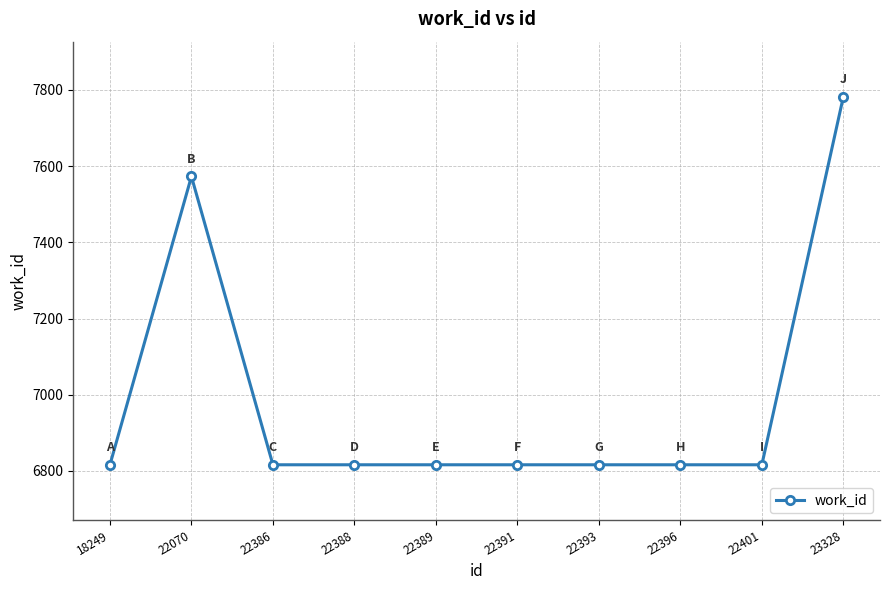

Reading right to left, extract all data points from this chart.

7782	6816	6816	6816	6816	6816	6816	6816	7573	6816